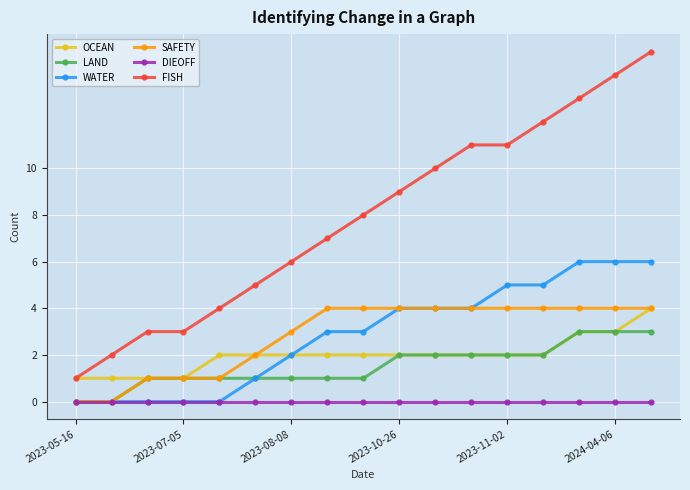

How many lines are shown in the chart?

6